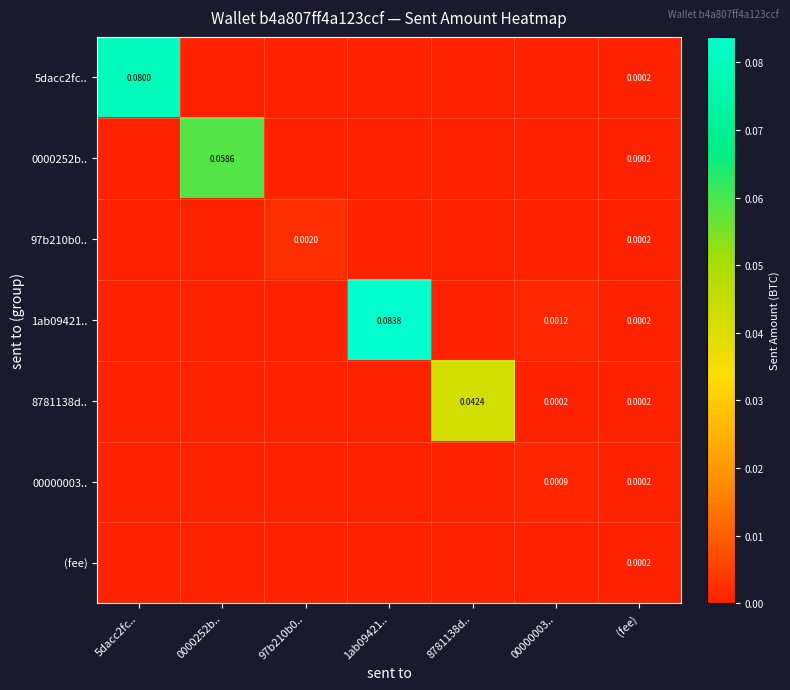

At which label does 8781138d.. reach its minimum?

5dacc2fc..